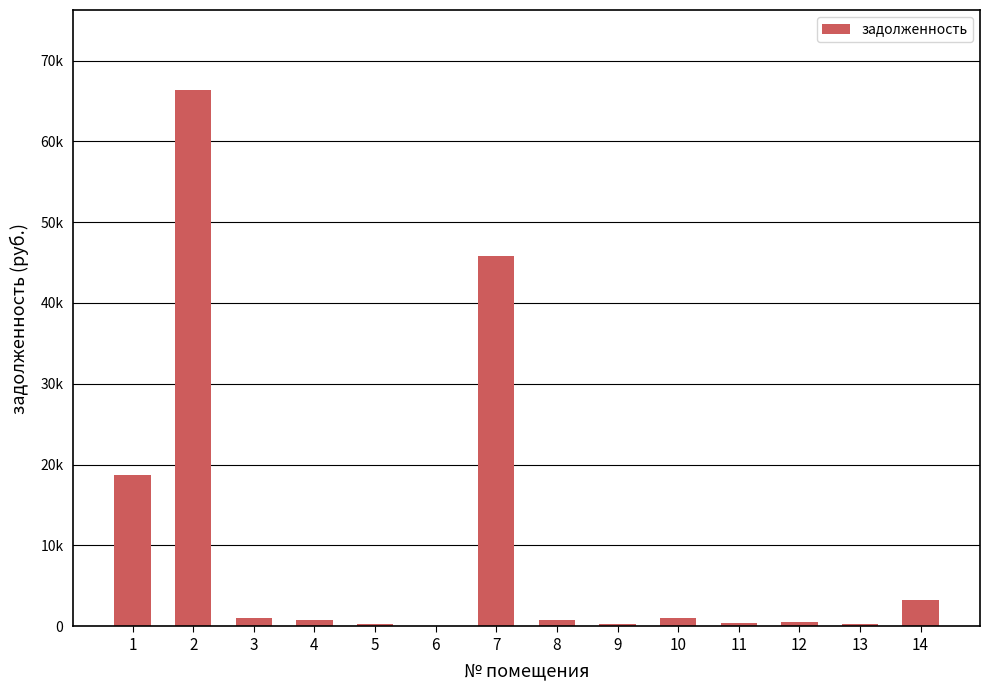

Reading left to right, what are all the values shown in this chart?

1=18727.9	2=66306.9	3=1055.1	4=740.8	5=307.4	6=0.0	7=45815.1	8=742.2	9=306.7	10=1079.0	11=354.3	12=491.2	13=306.0	14=3263.6